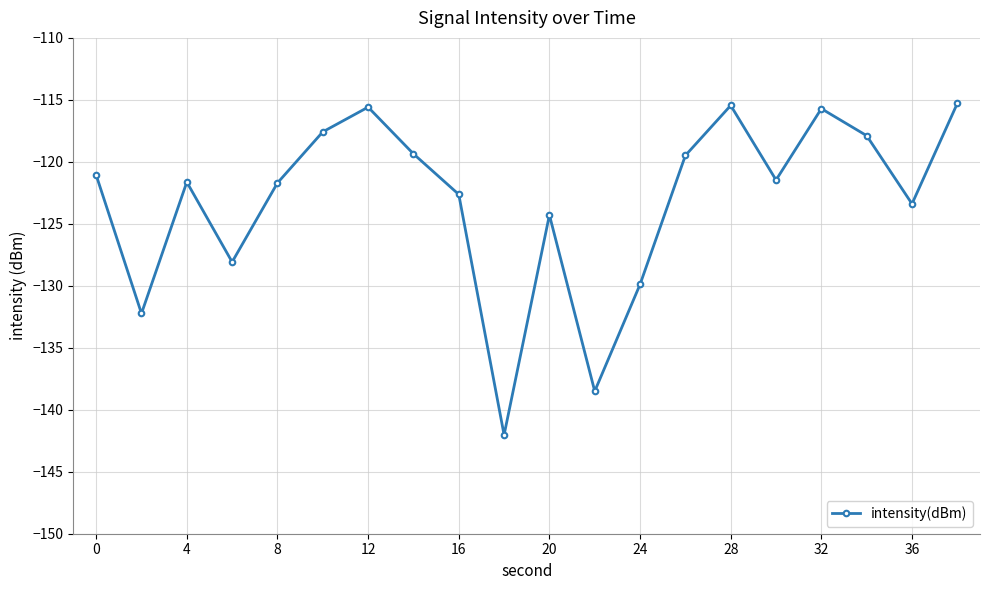

What is the value of the 12th point from the left?

-138.5